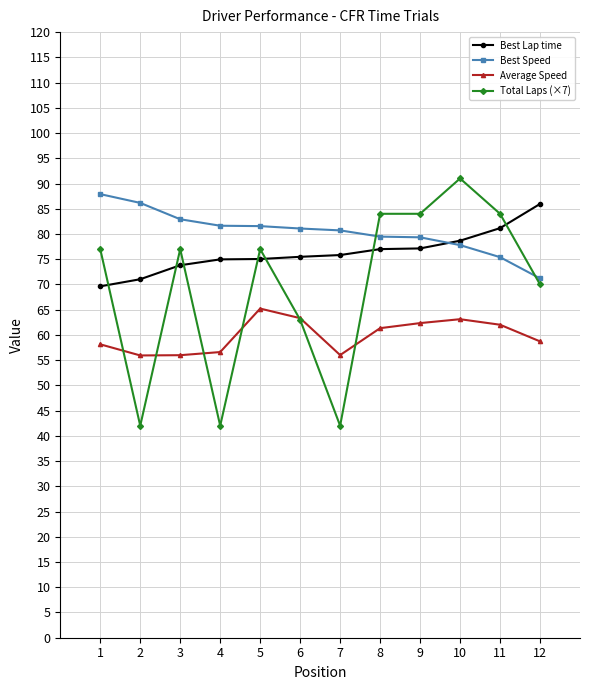

List the series in order of their peak value, highest first.

Total Laps (×7), Best Speed, Best Lap time, Average Speed